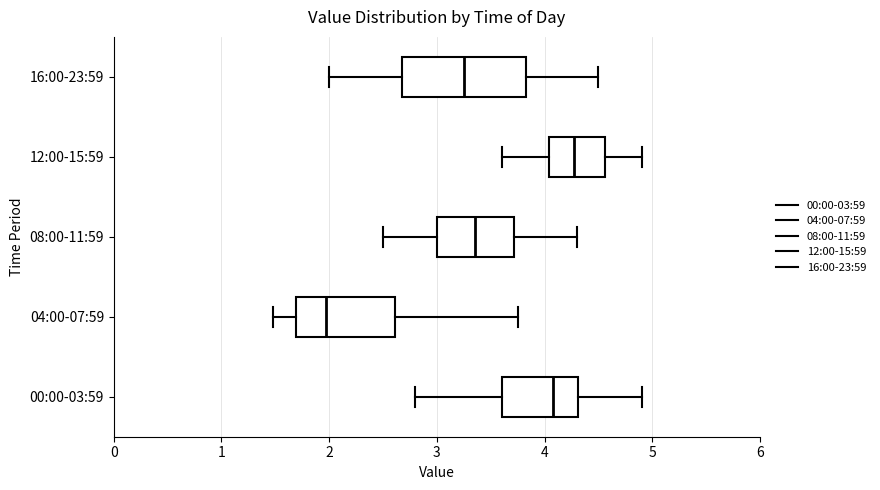

Reading bottom to top, transcribe this box plot: for each box, give where its median line is, the range the box spans, and where its two whiskers end, as read against the x-axis. The values are not printed on the chart, so give them approximately, as read against the axis.

00:00-03:59: median 4.1, box 3.6 to 4.3, whiskers 2.8 to 4.9
04:00-07:59: median 2.0, box 1.7 to 2.6, whiskers 1.5 to 3.8
08:00-11:59: median 3.4, box 3.0 to 3.7, whiskers 2.5 to 4.3
12:00-15:59: median 4.3, box 4.0 to 4.6, whiskers 3.6 to 4.9
16:00-23:59: median 3.3, box 2.7 to 3.8, whiskers 2.0 to 4.5